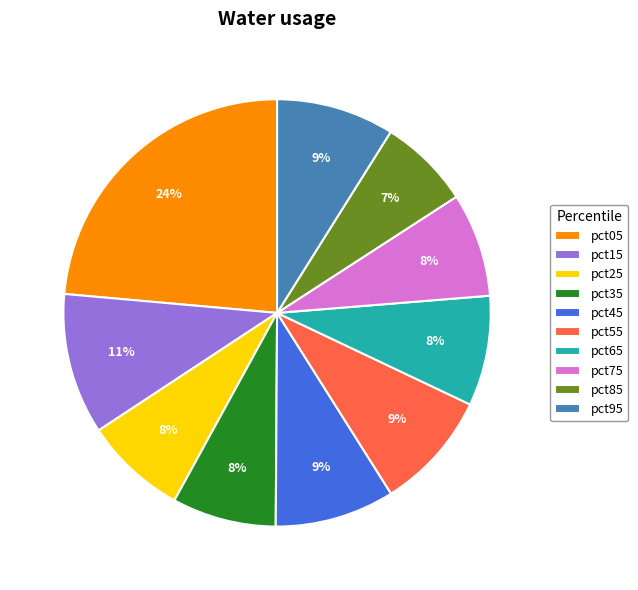

How many segments does this pie chart have?

10